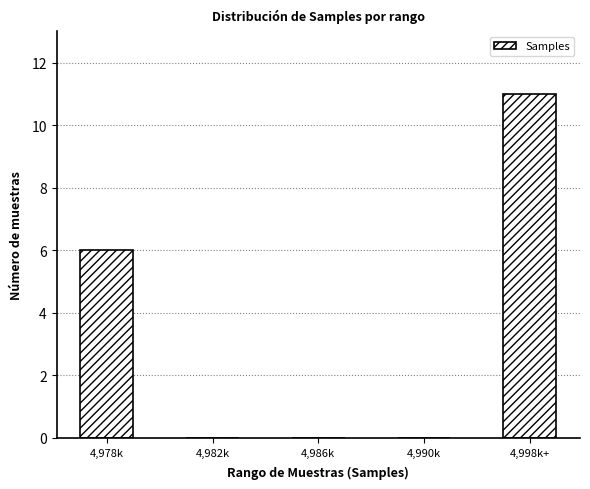

Reading left to right, what are all the values shown in this chart?

6	0	0	0	11